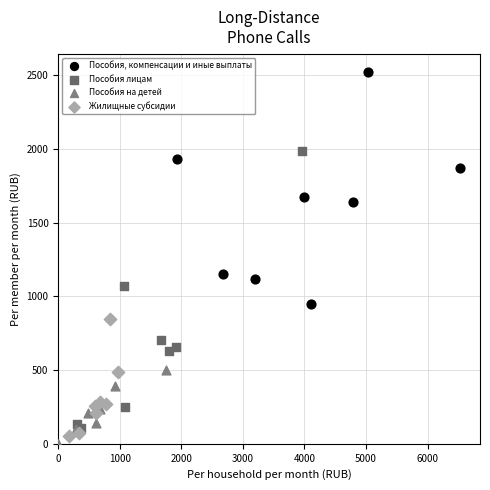

Which series contains the lowest Y value?

Пособия на детей